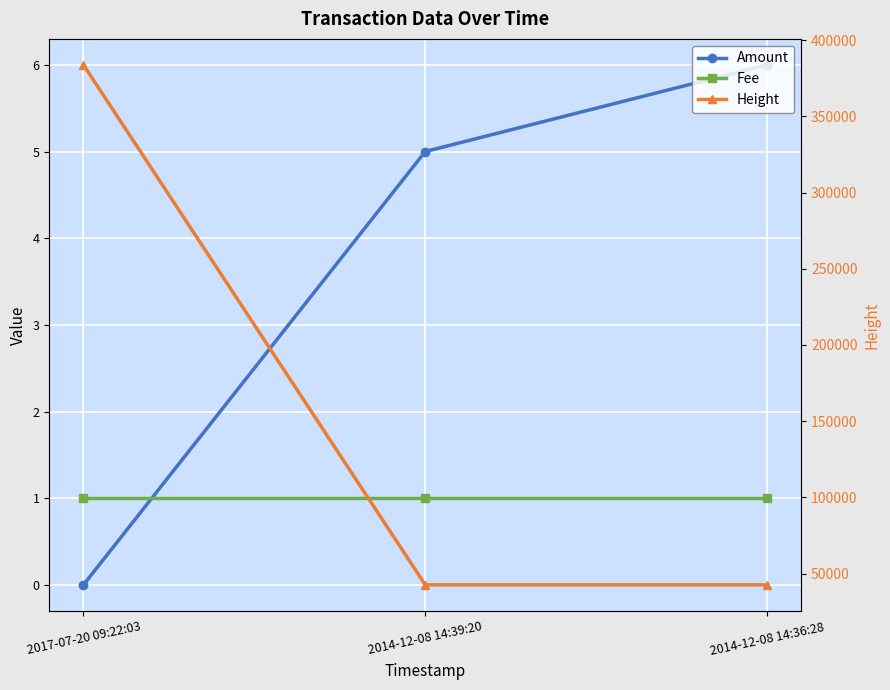

What is the total value across all series at 2014-12-08 14:36:28?

42605